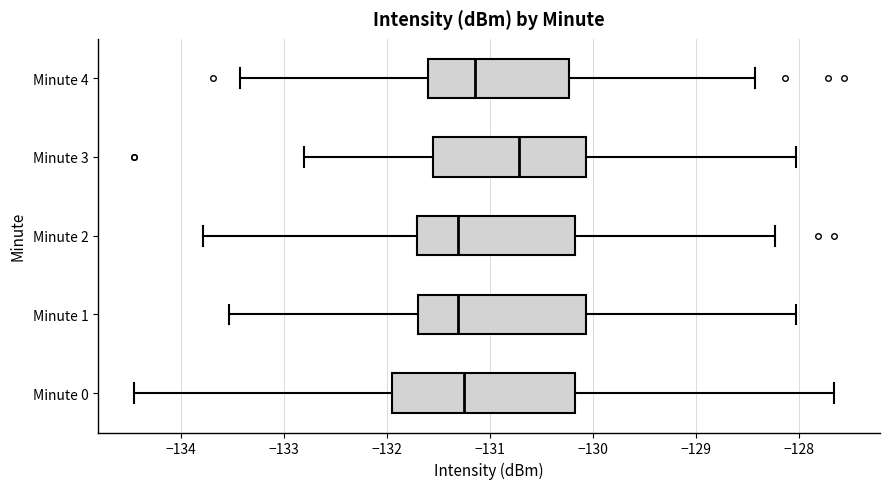

Reading bottom to top, read every box against the x-axis: the position of its median line, the range the box covers, and the ends of its whiskers. The values are not printed on the chart, so give them approximately, as read against the axis.

Minute 0: median -131.3, box -132.0 to -130.2, whiskers -134.5 to -127.7
Minute 1: median -131.3, box -131.7 to -130.1, whiskers -133.5 to -128.0
Minute 2: median -131.3, box -131.7 to -130.2, whiskers -133.8 to -128.2
Minute 3: median -130.7, box -131.6 to -130.1, whiskers -132.8 to -128.0
Minute 4: median -131.2, box -131.6 to -130.2, whiskers -133.4 to -128.4